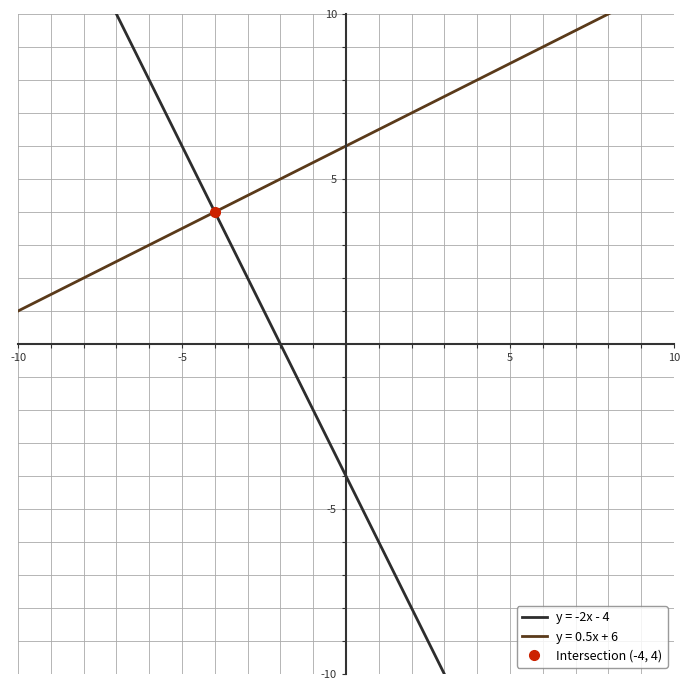

Does the chart display data point markers on the line(s)?

No